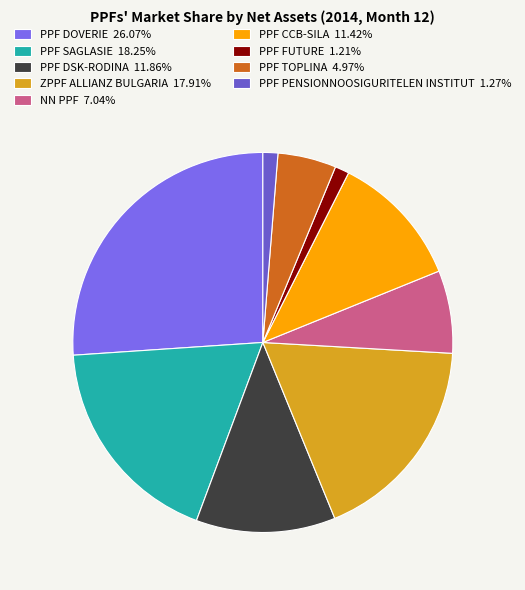

Does PPF PENSIONNOOSIGURITELEN INSTITUT represent more than half of the total?

No